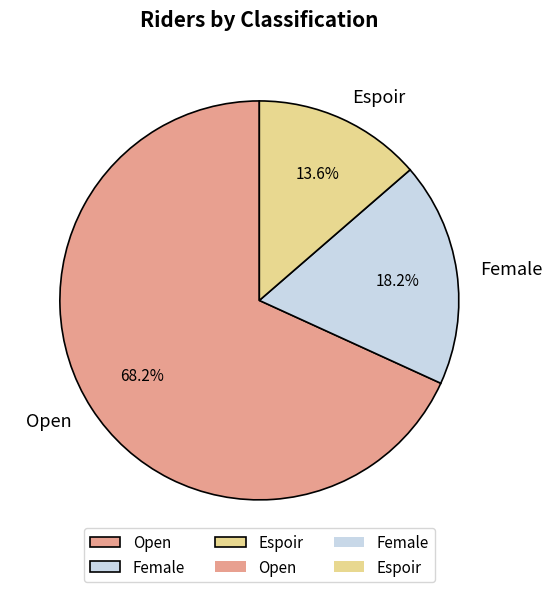

The Female slice represents 18% of the pie. True or false?

True